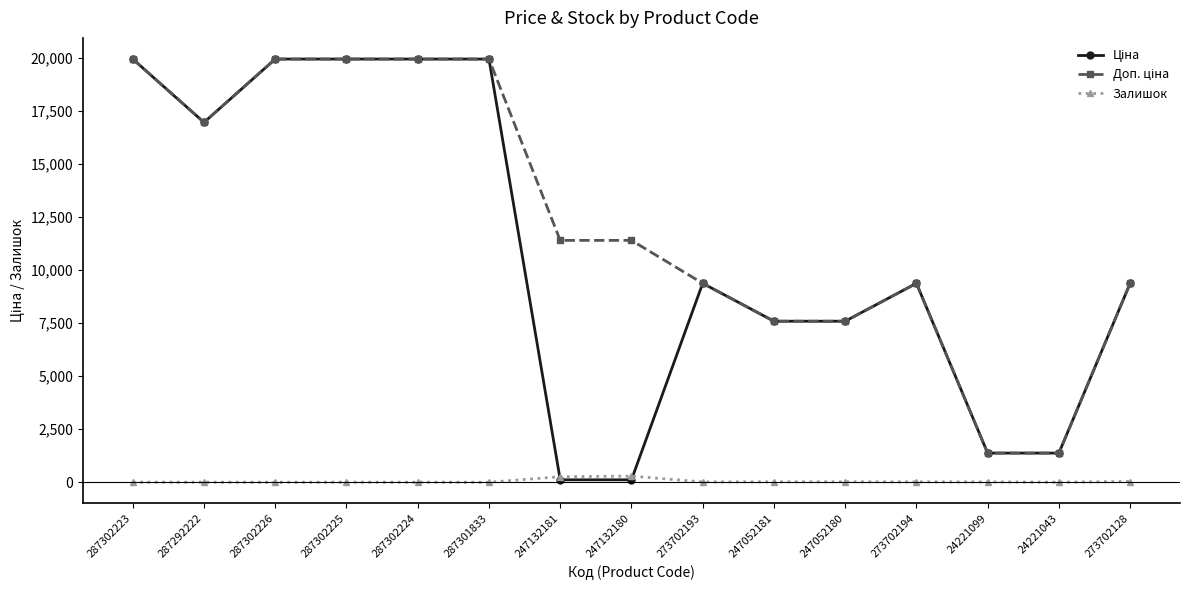

The Залишок series shows 18.0 at 273702194. True or false?

True